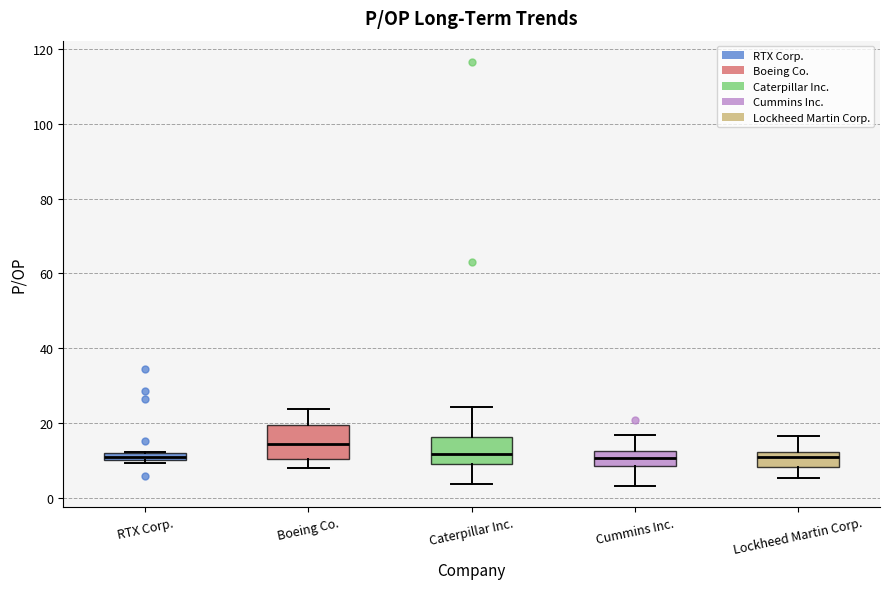

Where does the median line of the box for Boeing Co. sit on the y-axis? The values are not printed on the chart, so give them approximately, as read against the axis.

14